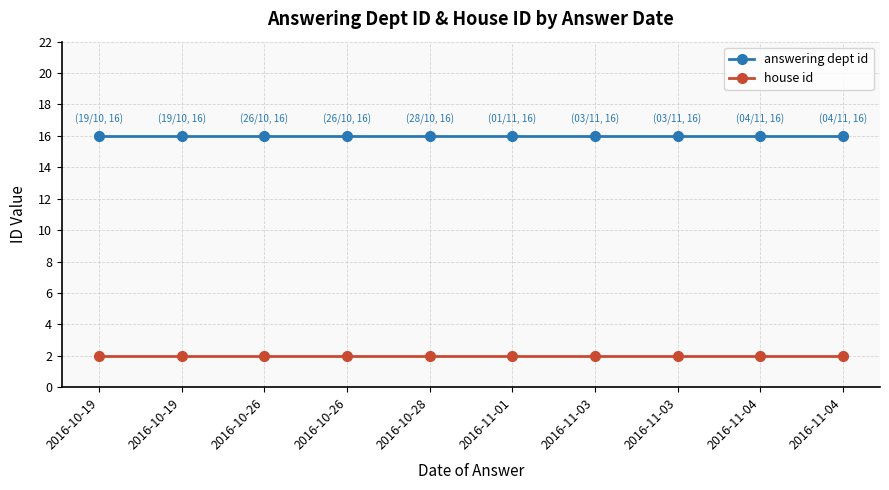

Is the value of answering dept id at 2016-10-26 greater than the value of house id at 2016-11-03?

Yes